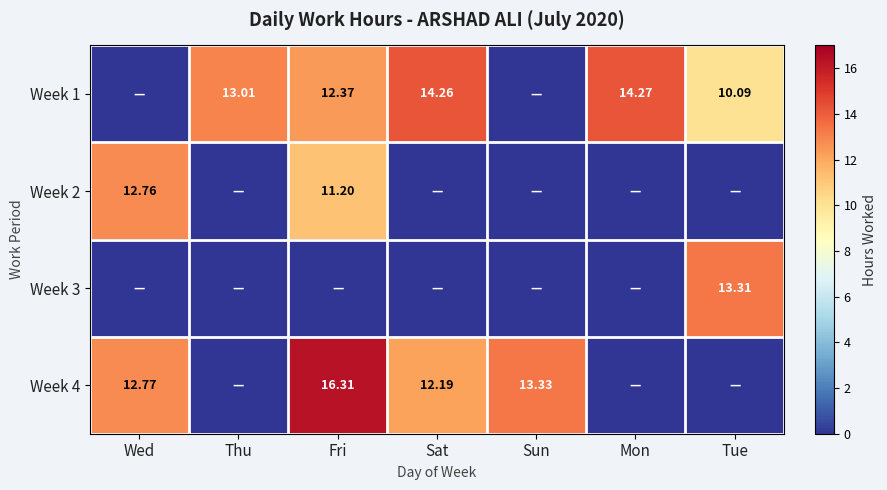

Is the value of Week 1 at Sat greater than the value of Week 2 at Wed?

Yes